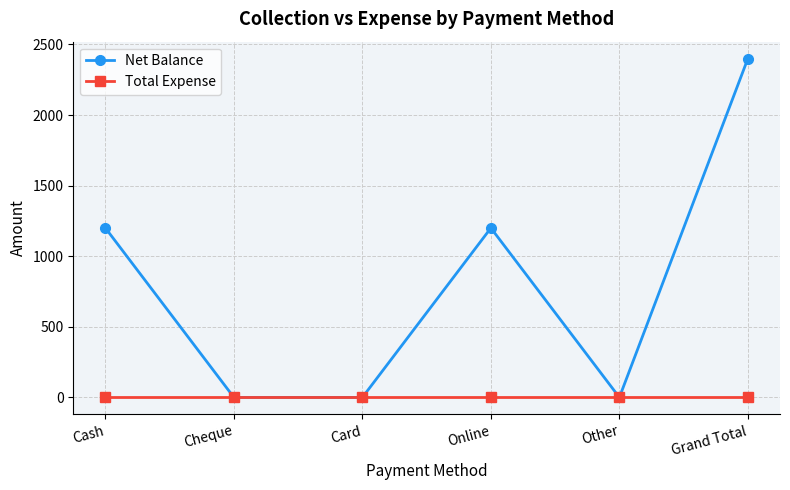

Reading left to right, list all the values displayed in this chart.

Net Balance: Cash=1200	Cheque=0	Card=0	Online=1200	Other=0	Grand Total=2400
Total Expense: Cash=0	Cheque=0	Card=0	Online=0	Other=0	Grand Total=0